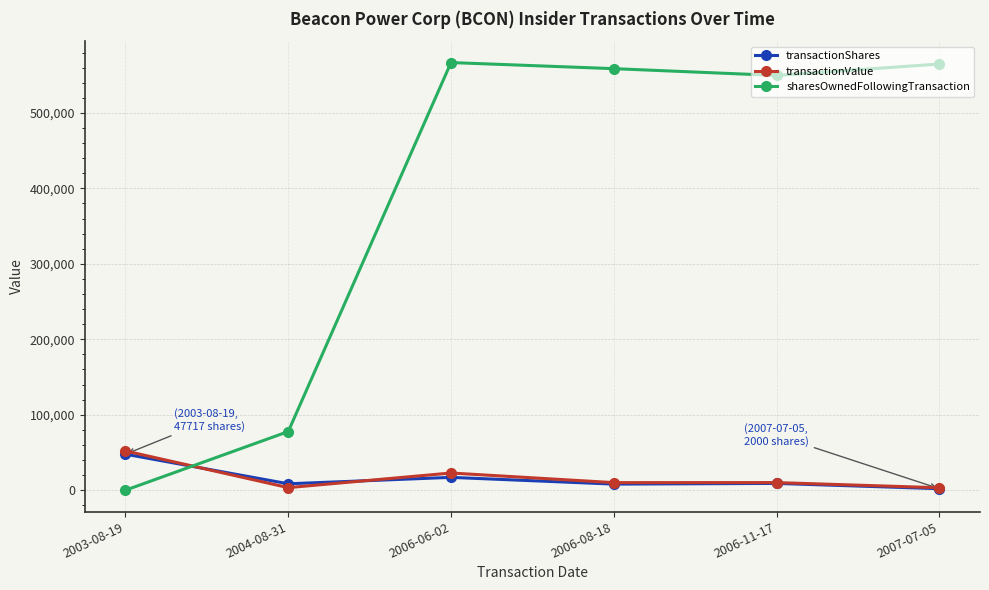

The value of transactionValue at 2007-07-05 is 3240. True or false?

True